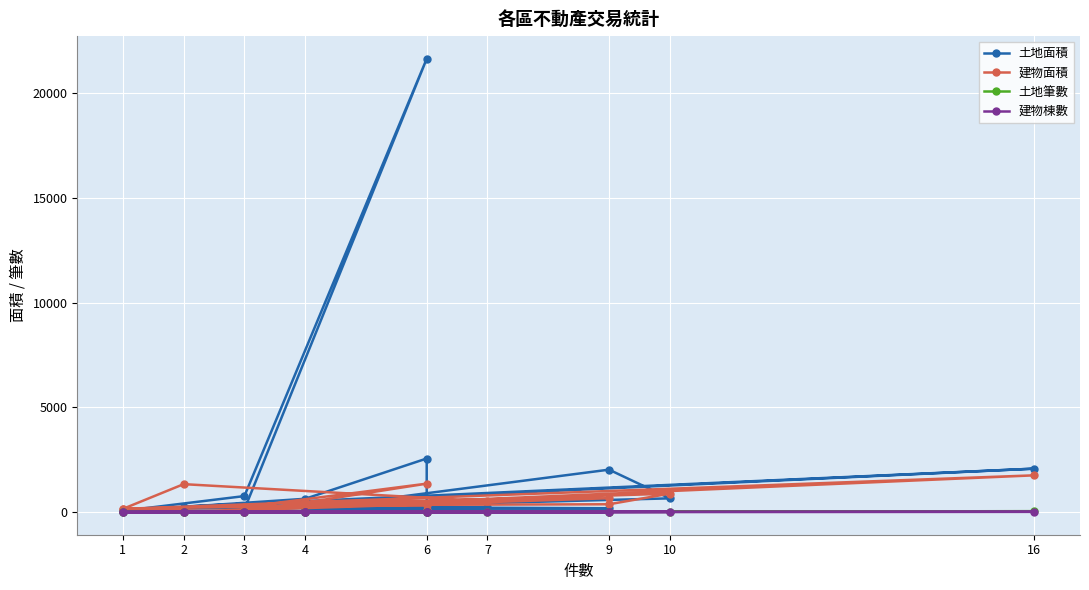

True or false: 土地面積 and 土地筆數 cross at least once.

False